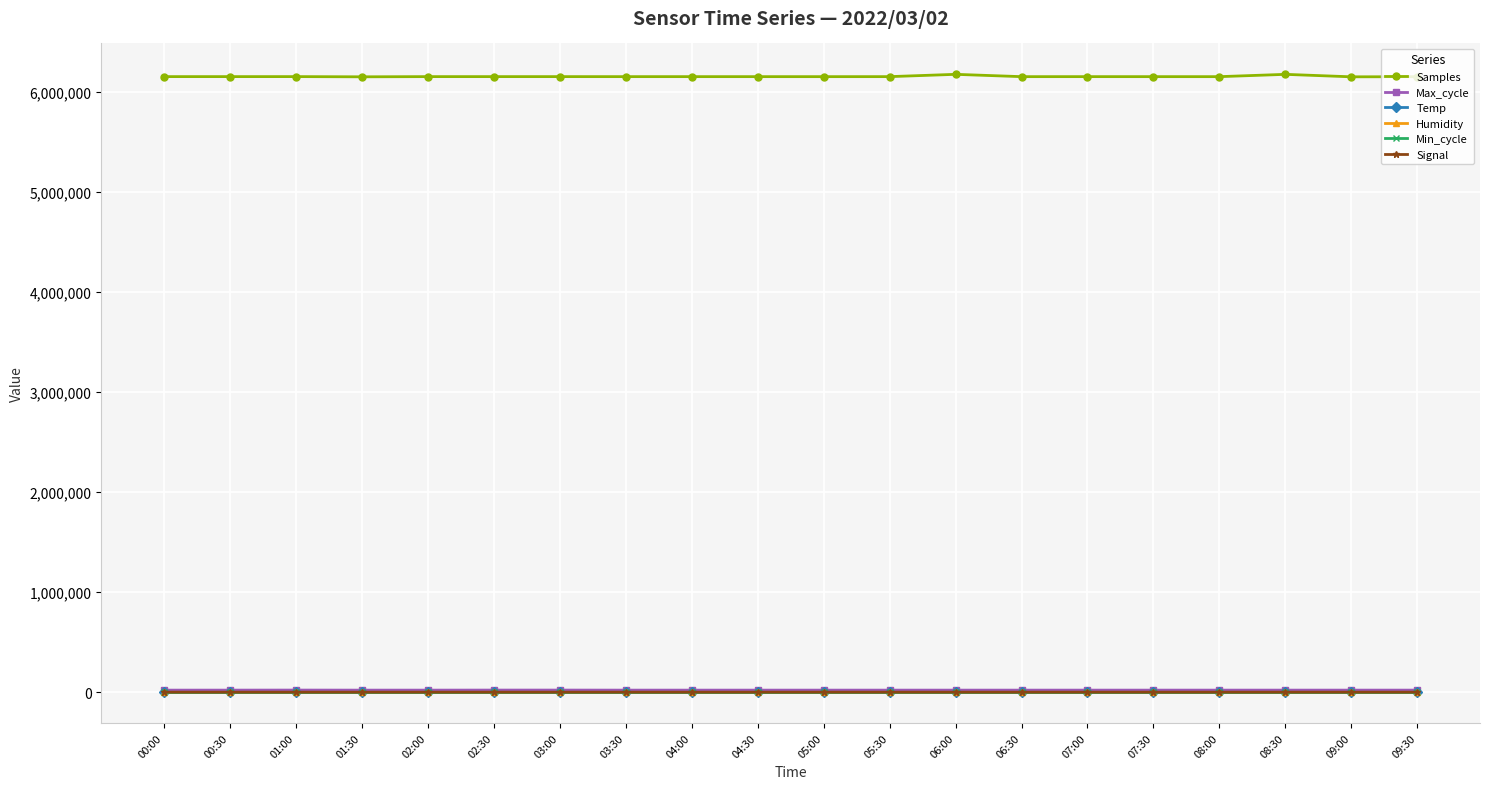

Read the Signal value at 00:00.

-72.0